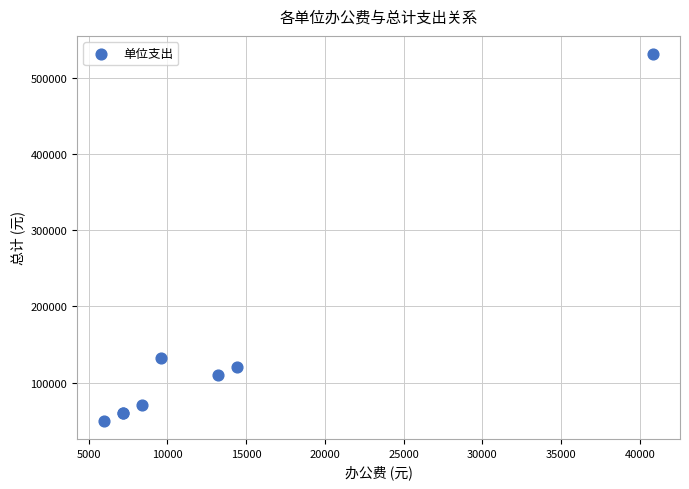

What Y value in the scatter plot is closest to 290540?

132800